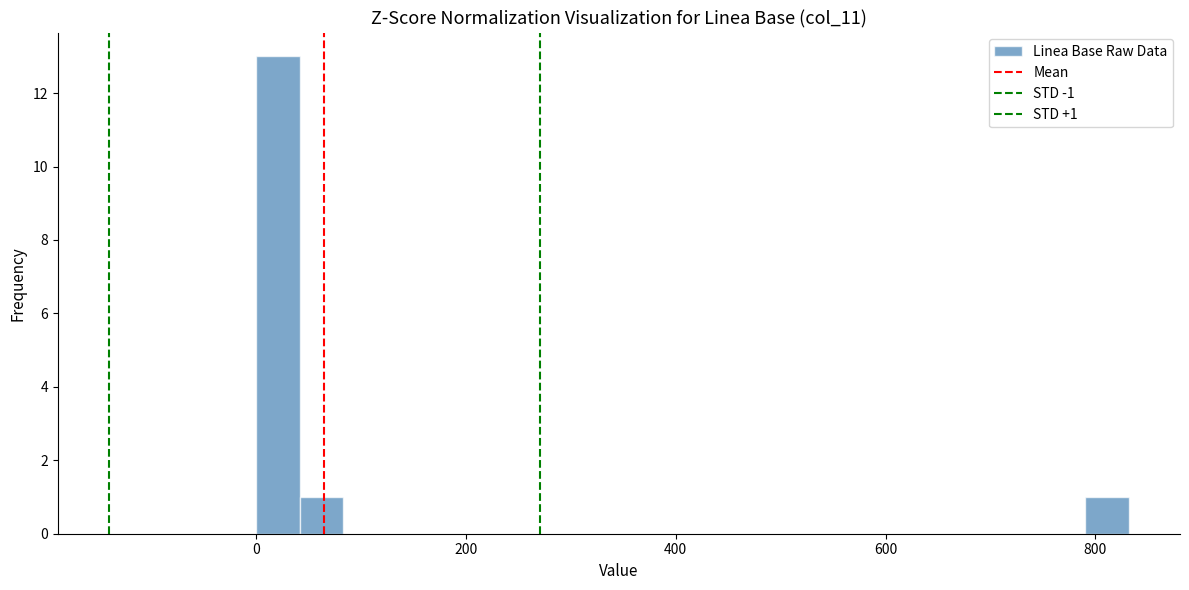

Around what value on the x-axis is the tallest bar? Give the approximate position of its centre, as read against the axis.

20